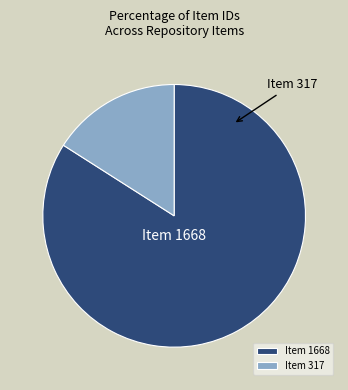

Count the number of slices in the pie.

2